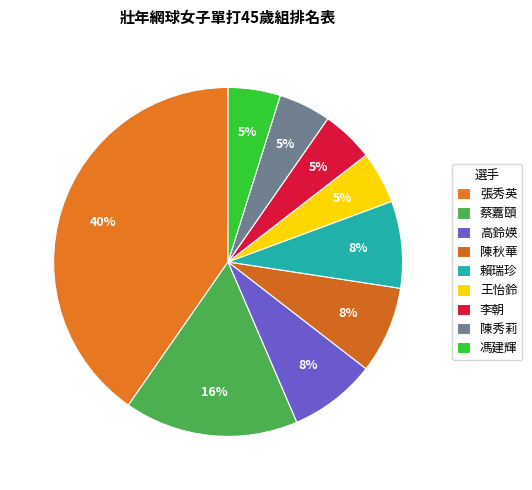

What percentage do 高鈴媖 and 蔡䕒頤 together represent?

24.2%